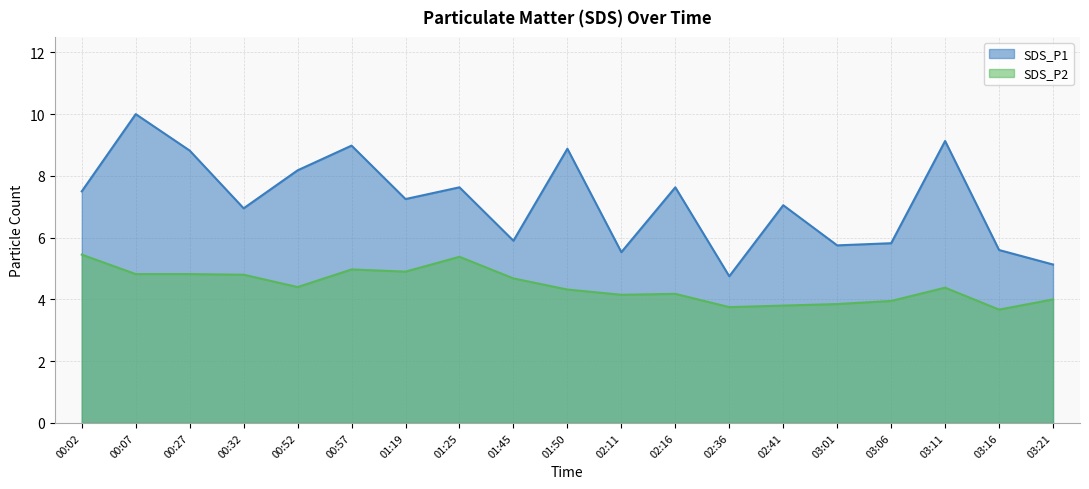

At how many categories does at least one series exceed 4?

19